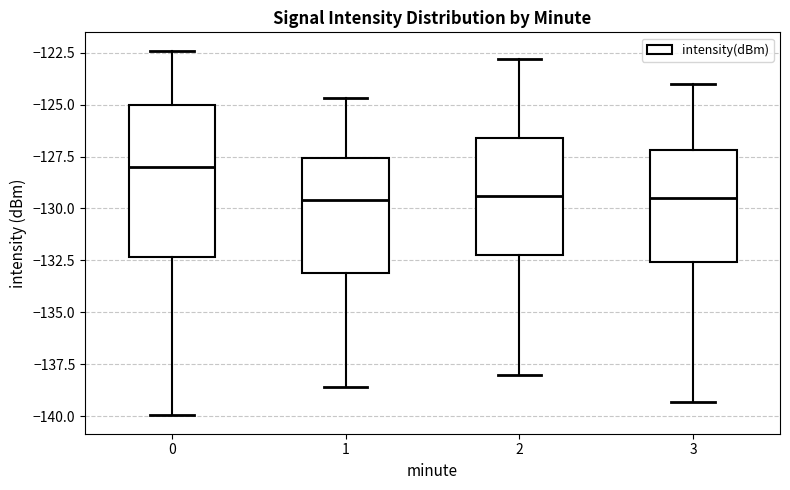

Reading left to right, read every box against the y-axis: the position of its median line, the range the box covers, and the ends of its whiskers. The values are not printed on the chart, so give them approximately, as read against the axis.

0: median -128.0, box -132.5 to -125.0, whiskers -140.0 to -122.5
1: median -129.5, box -133.0 to -127.5, whiskers -138.5 to -124.5
2: median -129.5, box -132.0 to -126.5, whiskers -138.0 to -123.0
3: median -129.5, box -132.5 to -127.0, whiskers -139.5 to -124.0